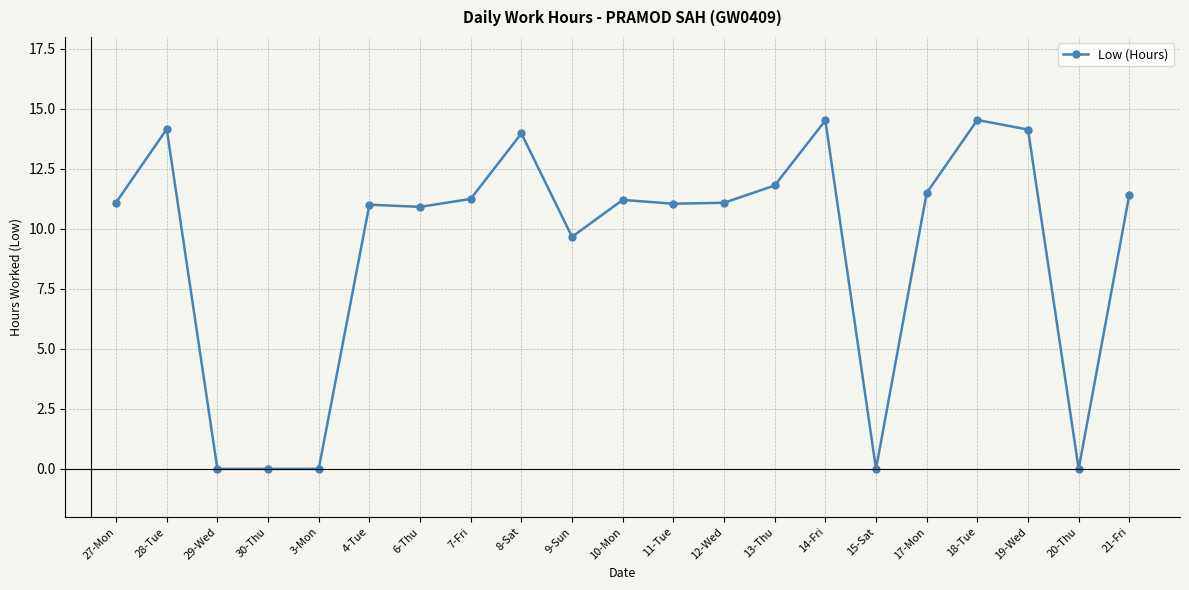

What is the label of the 9th point from the left?

8-Sat